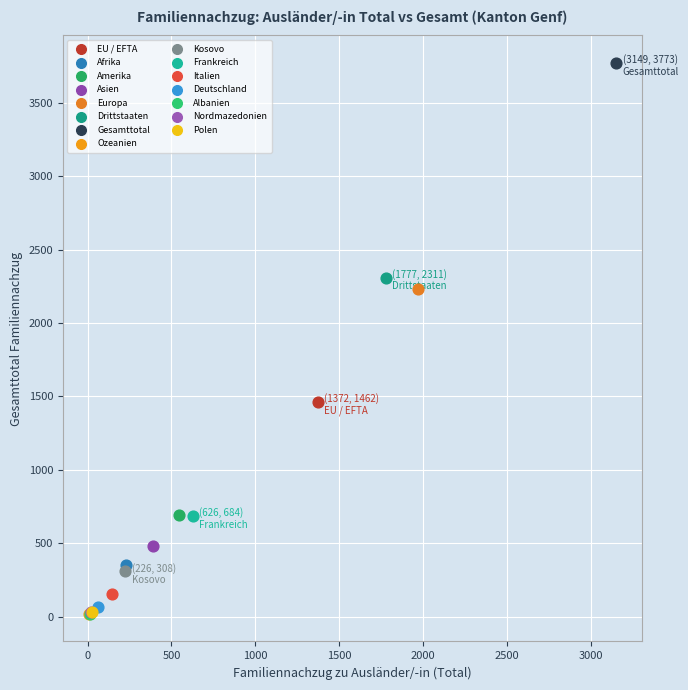

Which series contains the highest Y value?

Gesamttotal